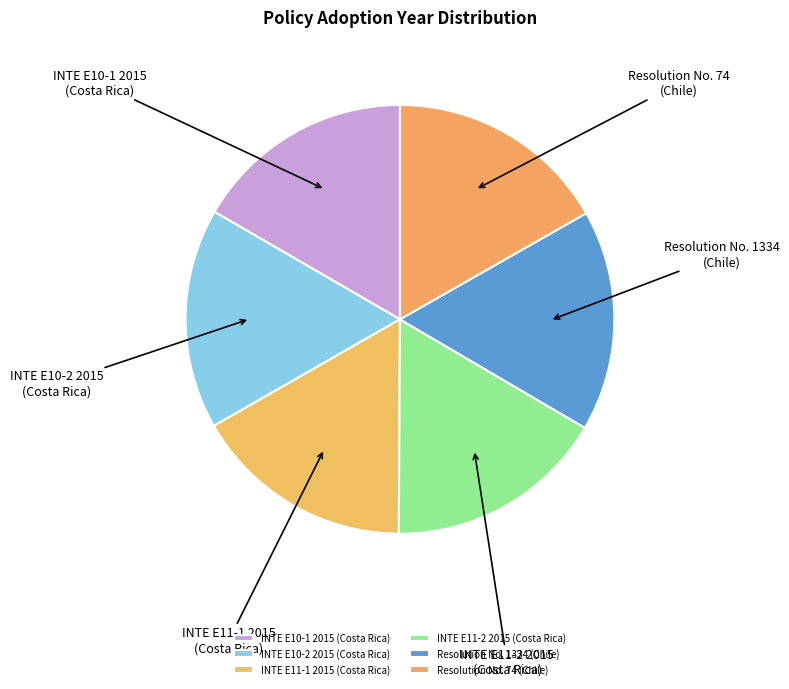

Do Resolution No. 74 (Chile) and Resolution No. 1334 (Chile) together represent more than half of the pie?

No